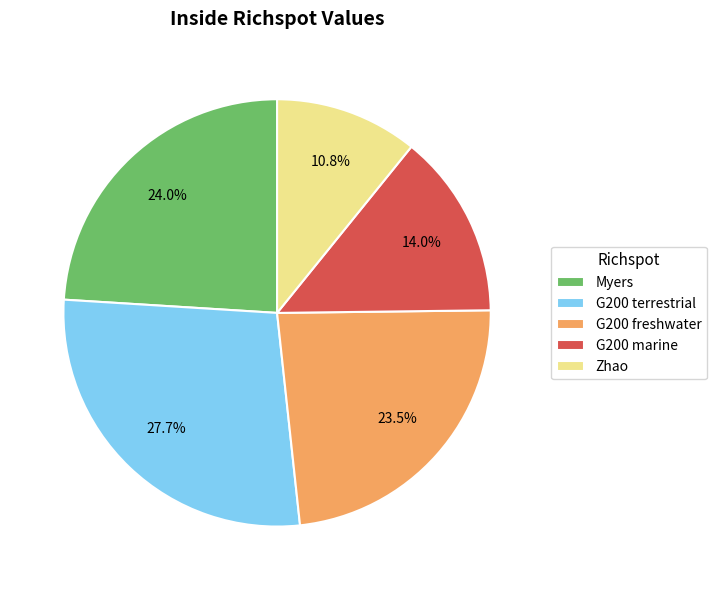

Is it true that G200 marine is 14% of the pie?

True